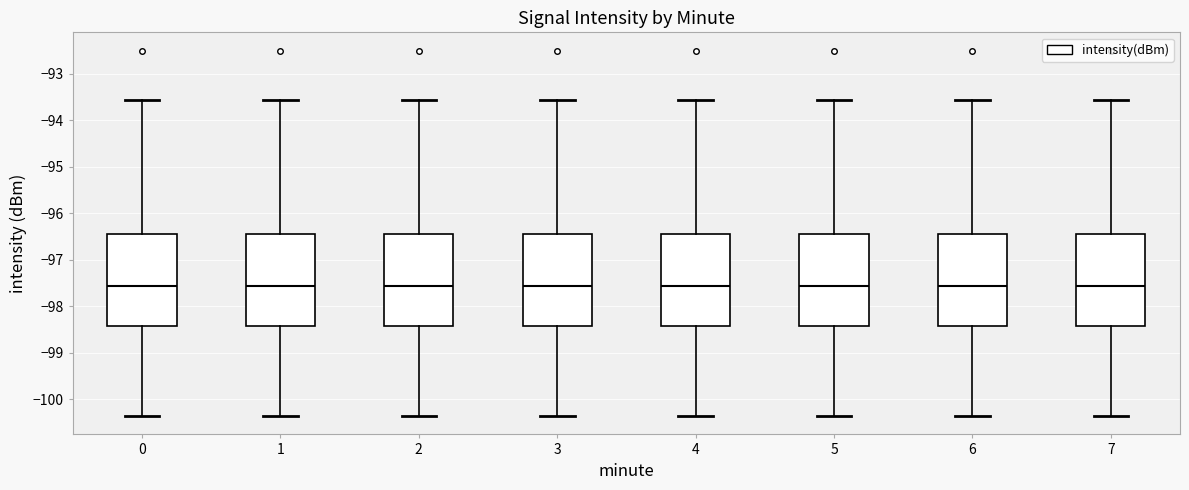

Reading left to right, transcribe this box plot: for each box, give where its median line is, the range the box spans, and where its two whiskers end, as read against the y-axis. The values are not printed on the chart, so give them approximately, as read against the axis.

0: median -97.6, box -98.4 to -96.4, whiskers -100.4 to -93.6
1: median -97.6, box -98.4 to -96.4, whiskers -100.4 to -93.6
2: median -97.6, box -98.4 to -96.4, whiskers -100.4 to -93.6
3: median -97.6, box -98.4 to -96.4, whiskers -100.4 to -93.6
4: median -97.6, box -98.4 to -96.4, whiskers -100.4 to -93.6
5: median -97.6, box -98.4 to -96.4, whiskers -100.4 to -93.6
6: median -97.6, box -98.4 to -96.4, whiskers -100.4 to -93.6
7: median -97.6, box -98.4 to -96.4, whiskers -100.4 to -93.6